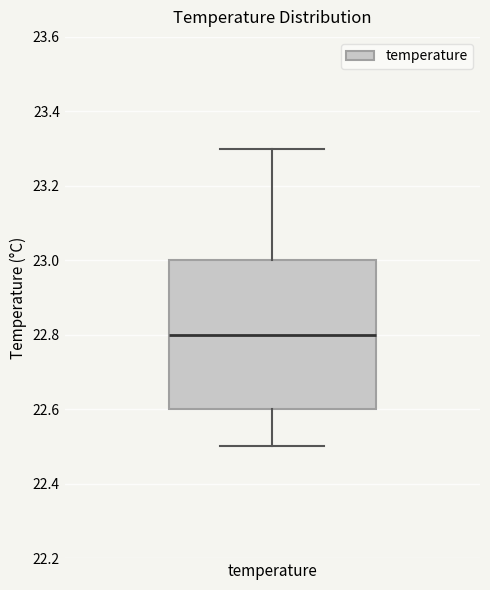

Where does the median line of the box for temperature sit on the y-axis? The values are not printed on the chart, so give them approximately, as read against the axis.

22.8